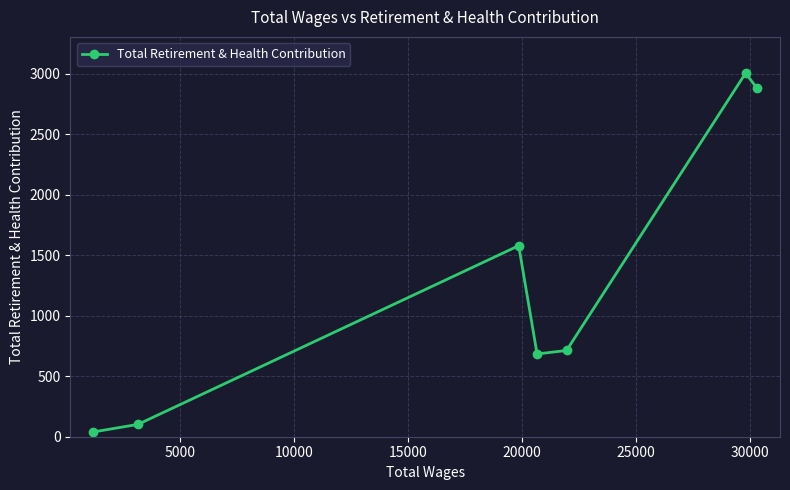

Read the value at 20000, to the nearest 50.

1600